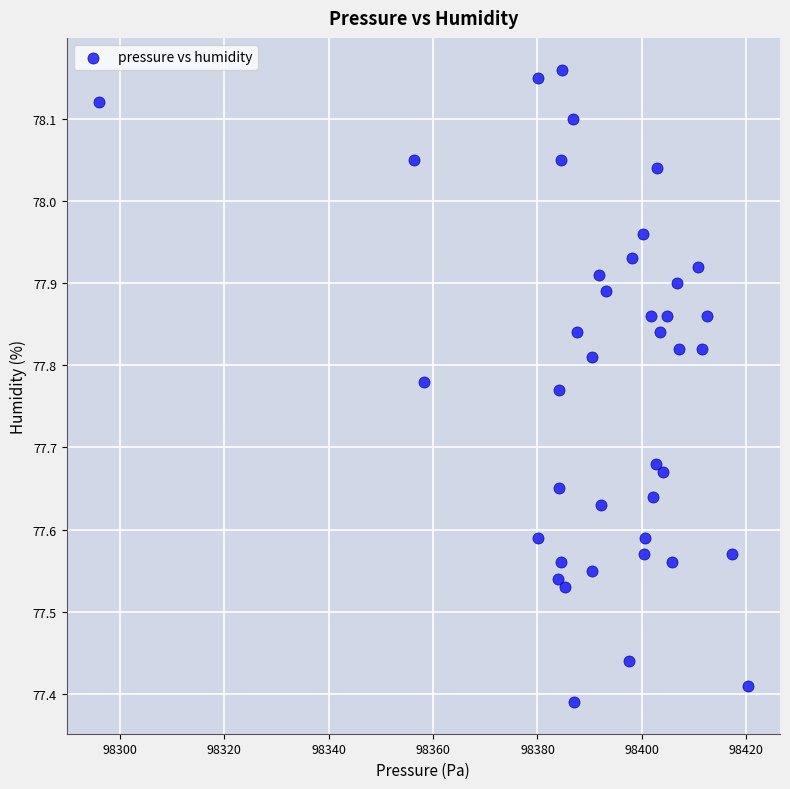

What is the range of X values (max minus min)?

124.2